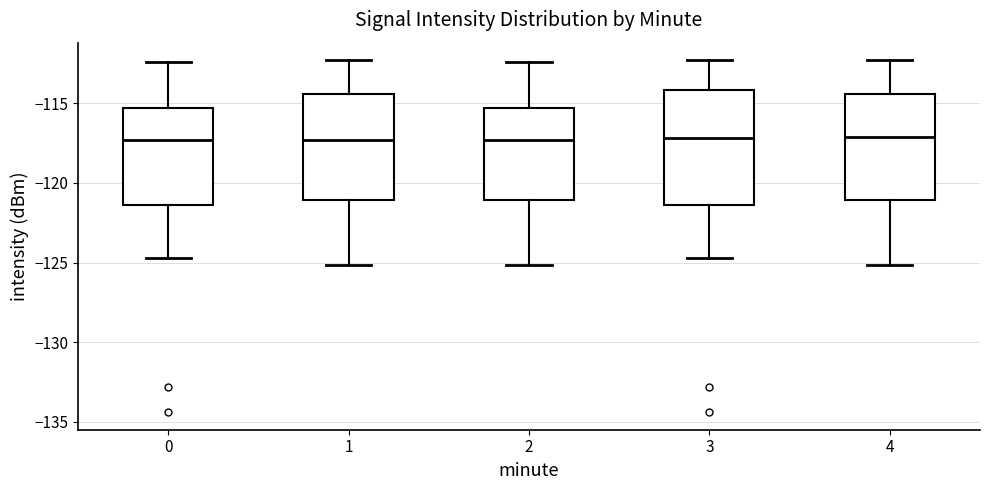

Reading left to right, transcribe this box plot: for each box, give where its median line is, the range the box spans, and where its two whiskers end, as read against the y-axis. The values are not printed on the chart, so give them approximately, as read against the axis.

0: median -117.5, box -121.5 to -115.5, whiskers -124.5 to -112.5
1: median -117.5, box -121.0 to -114.5, whiskers -125.0 to -112.5
2: median -117.5, box -121.0 to -115.5, whiskers -125.0 to -112.5
3: median -117.0, box -121.5 to -114.0, whiskers -124.5 to -112.5
4: median -117.0, box -121.0 to -114.5, whiskers -125.0 to -112.5